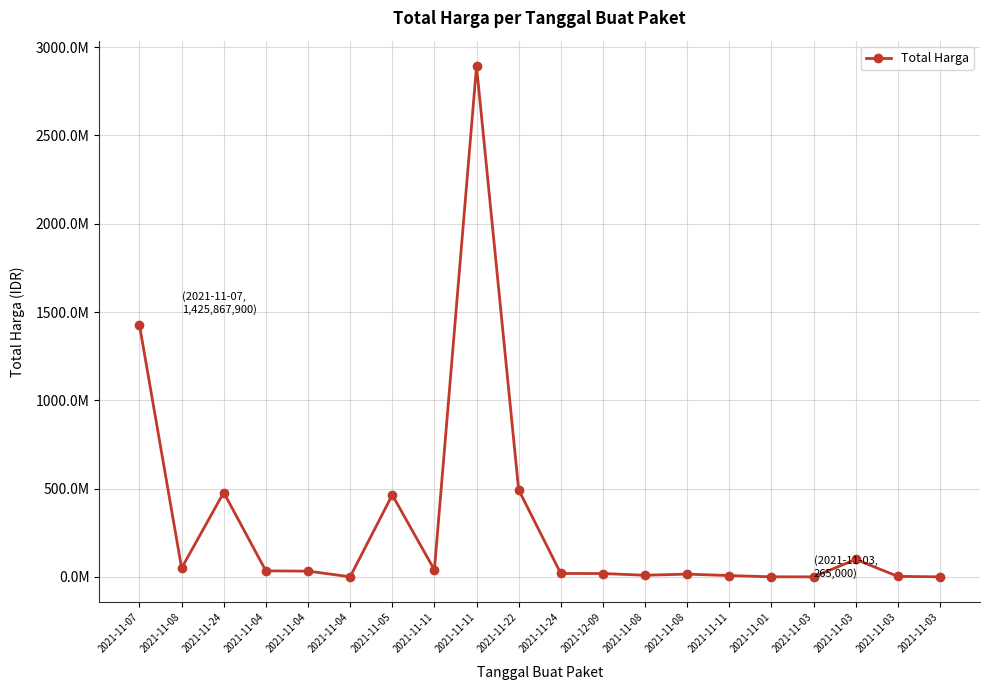

What is the difference between the second highest and minimum values?

1425789900